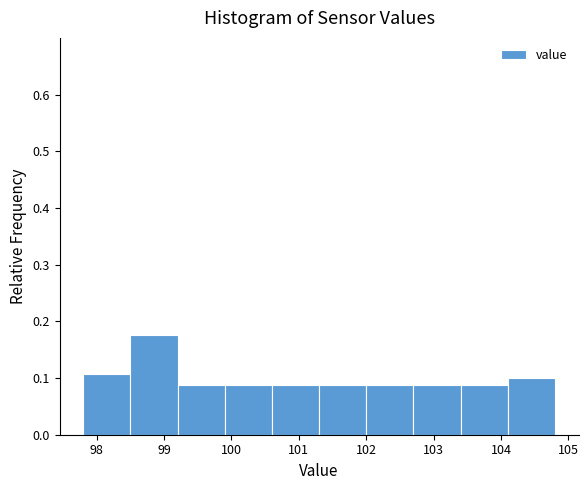

How tall is the bar that spans 97.8 to 98.5 on the x-axis? The values are not printed on the chart, so give them approximately, as read against the axis.

0.11